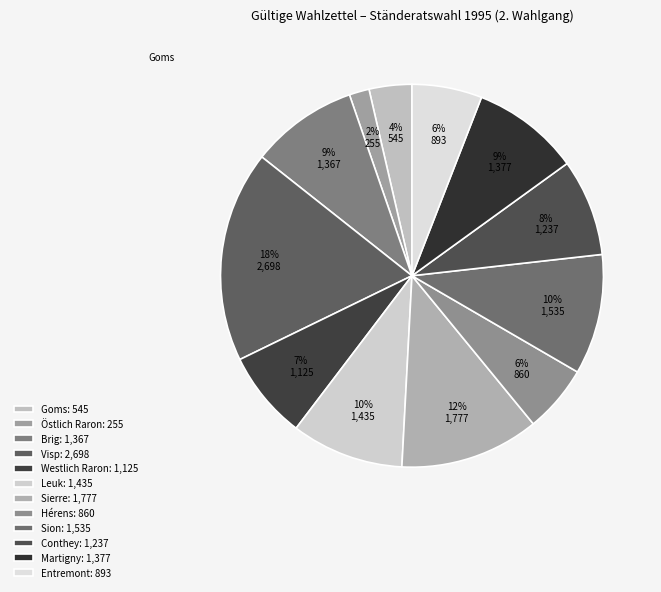

Does any single category account for the majority?

No